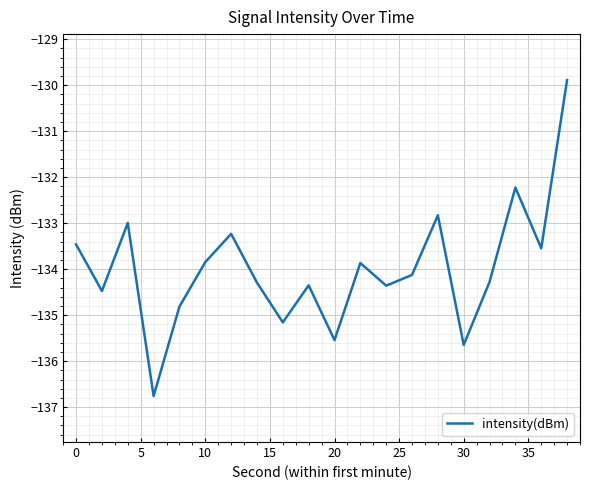

How many lines are shown in the chart?

1